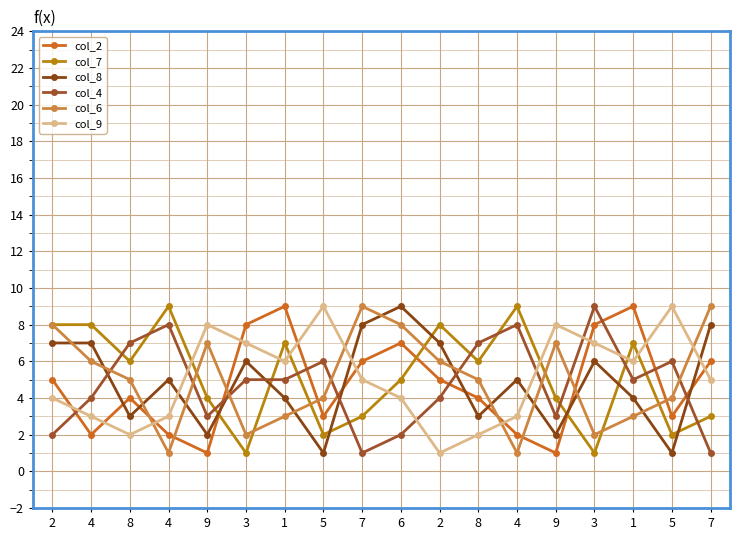

Reading left to right, list all the values displayed in this chart.

col_2: 5	2	4	2	1	8	9	3	6	7	5	4	2	1	8	9	3	6
col_7: 8	8	6	9	4	1	7	2	3	5	8	6	9	4	1	7	2	3
col_8: 7	7	3	5	2	6	4	1	8	9	7	3	5	2	6	4	1	8
col_4: 2	4	7	8	3	5	5	6	1	2	4	7	8	3	9	5	6	1
col_6: 8	6	5	1	7	2	3	4	9	8	6	5	1	7	2	3	4	9
col_9: 4	3	2	3	8	7	6	9	5	4	1	2	3	8	7	6	9	5